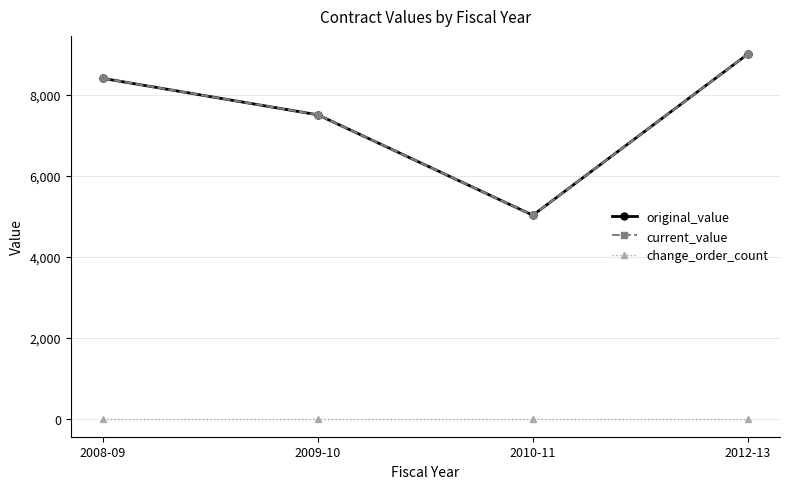

Reading right to left, what are all the values shown in this chart?

original_value: 2012-13=9000	2010-11=5020	2009-10=7500	2008-09=8400
current_value: 2012-13=9000	2010-11=5020	2009-10=7500	2008-09=8400
change_order_count: 2012-13=0	2010-11=0	2009-10=0	2008-09=0